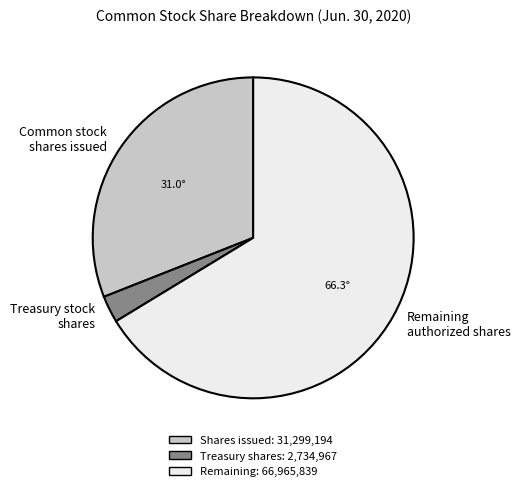

Count the number of slices in the pie.

3